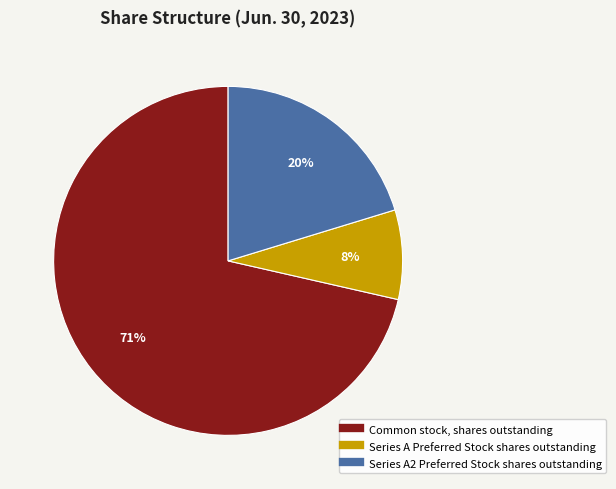

Which has a higher value, Series A Preferred Stock shares outstanding or Common stock, shares outstanding?

Common stock, shares outstanding